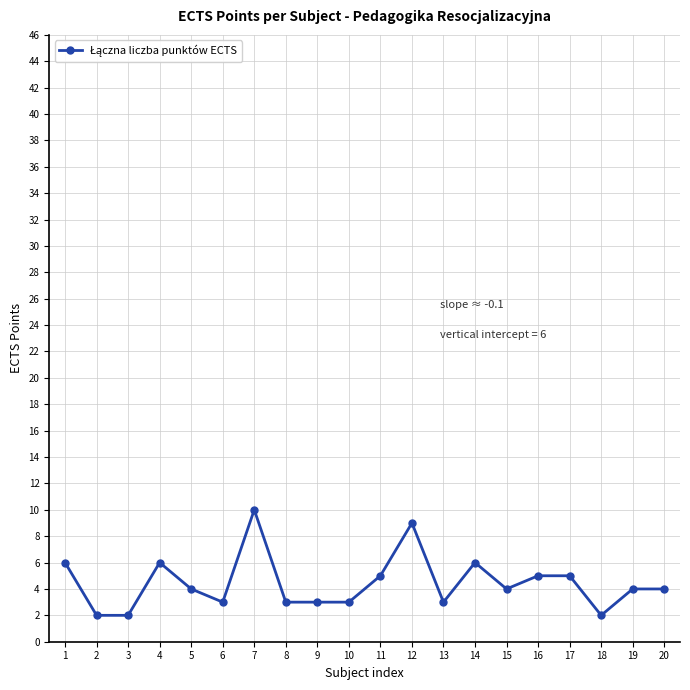

What is the minimum value shown in the chart?

2